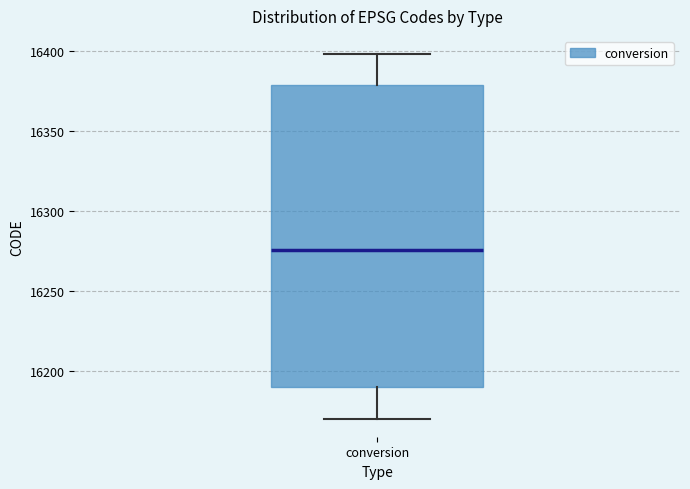

Transcribe this box plot: give where the median line is, the range the box spans, and where the two whiskers end, as read against the y-axis. The values are not printed on the chart, so give them approximately, as read against the axis.

median 16275, box 16190 to 16380, whiskers 16170 to 16400